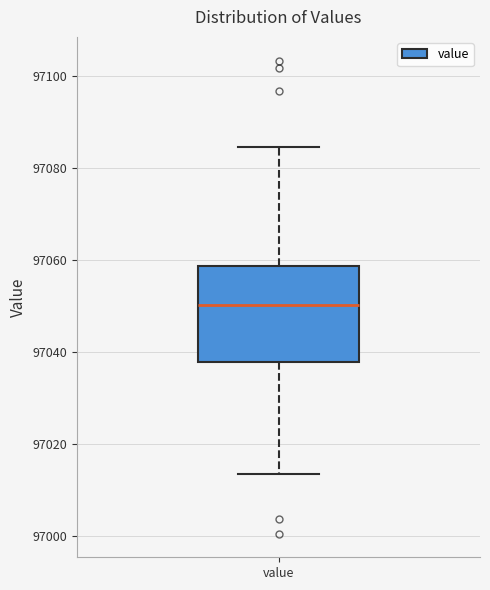

Where is the lower edge of the box for value on the y-axis? The values are not printed on the chart, so give them approximately, as read against the axis.

97038